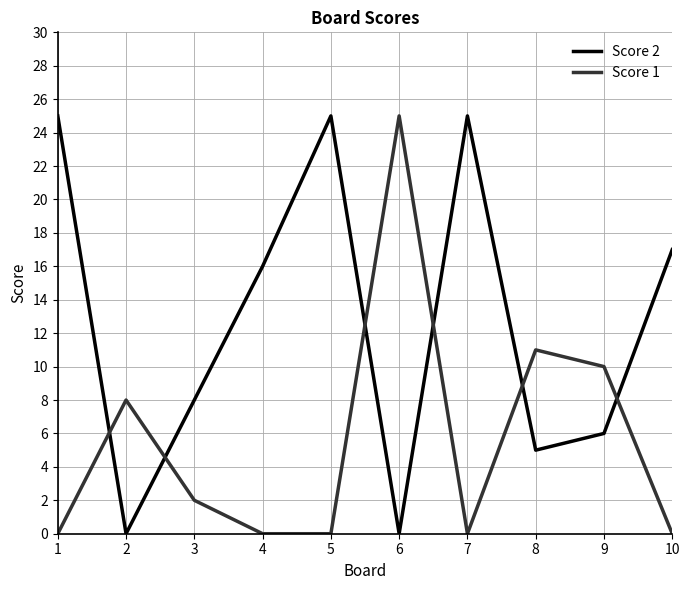

What is the difference between the second highest and minimum values in the Score 2 series?

25